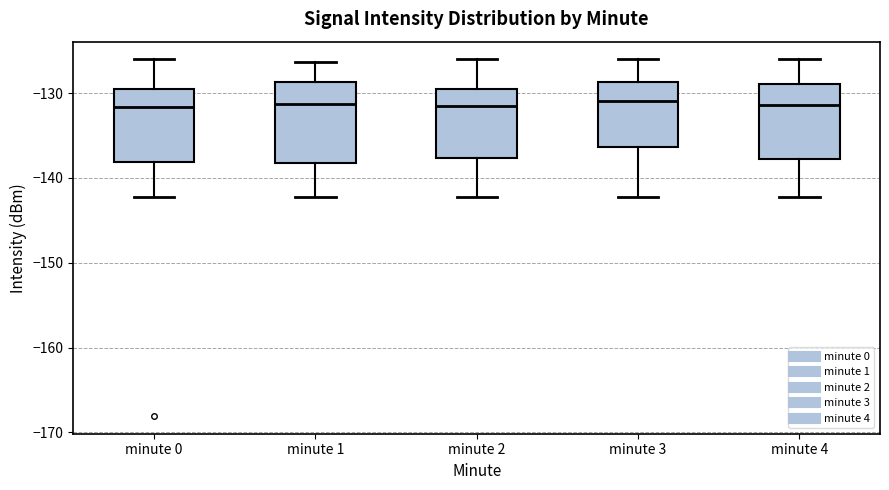

Reading left to right, read every box against the y-axis: the position of its median line, the range the box covers, and the ends of its whiskers. The values are not printed on the chart, so give them approximately, as read against the axis.

minute 0: median -132, box -138 to -129, whiskers -142 to -126
minute 1: median -131, box -138 to -129, whiskers -142 to -126
minute 2: median -132, box -138 to -129, whiskers -142 to -126
minute 3: median -131, box -136 to -129, whiskers -142 to -126
minute 4: median -131, box -138 to -129, whiskers -142 to -126